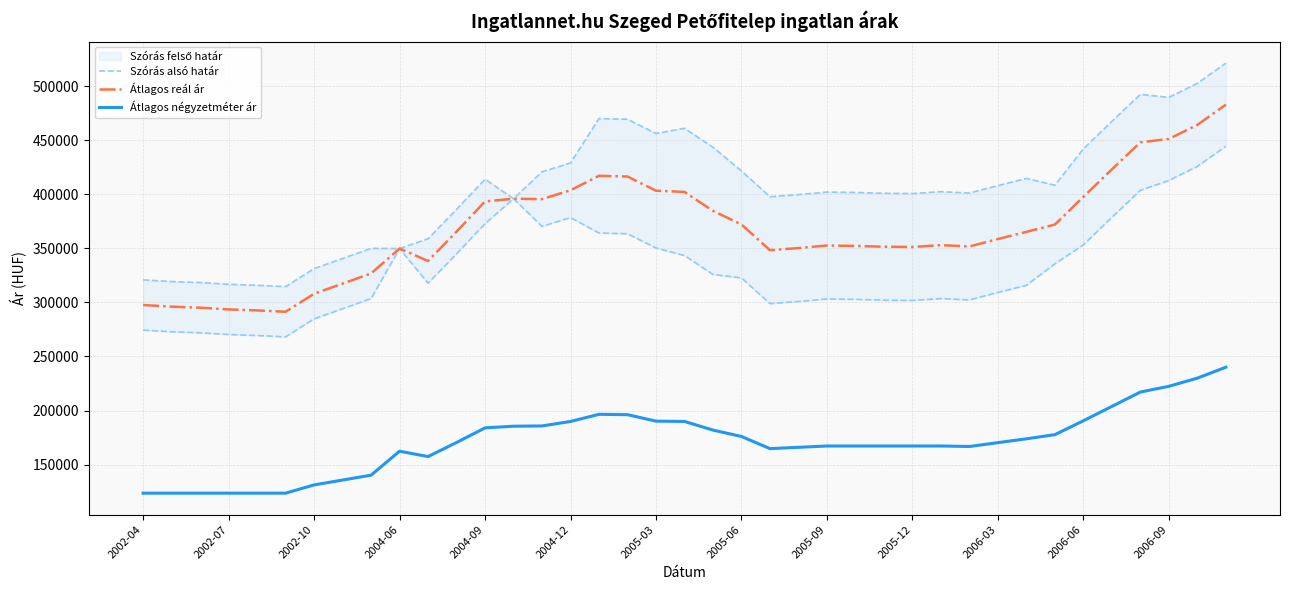

The value of Átlagos reál ár at 2005-12 is 156349. True or false?

False